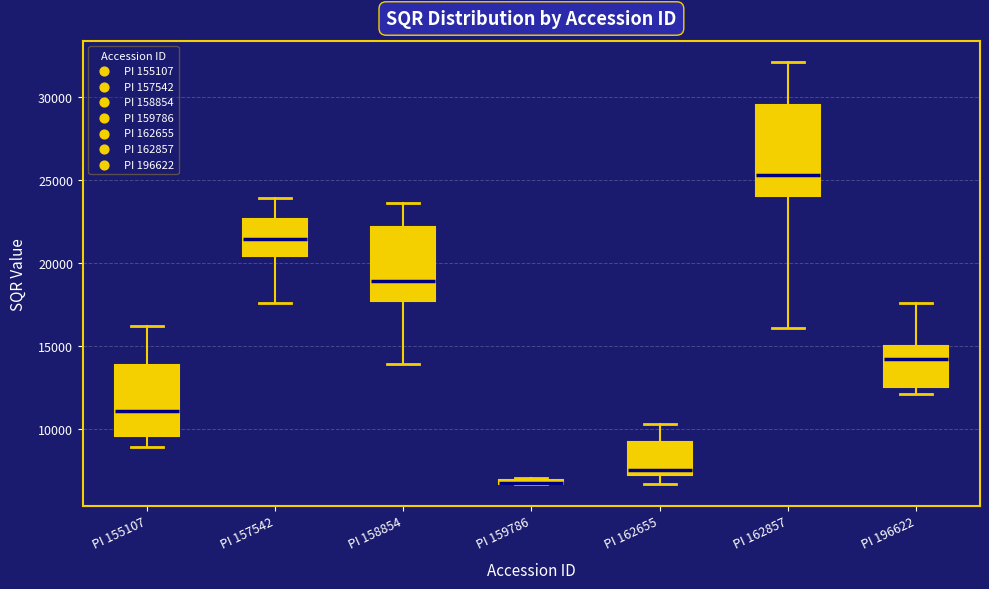

Comparing the boxes themselves (not the whiskers), which one is the tallest?

PI 162857